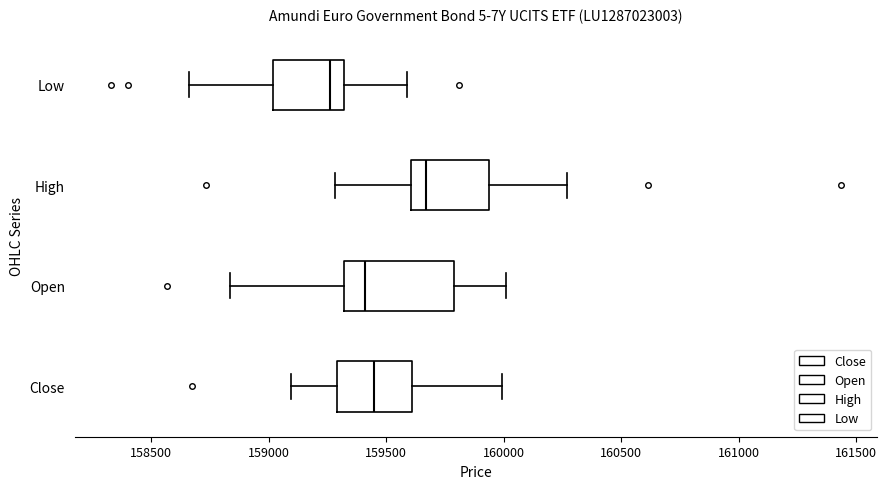

Where does the median line of the box for High sit on the x-axis? The values are not printed on the chart, so give them approximately, as read against the axis.

159650